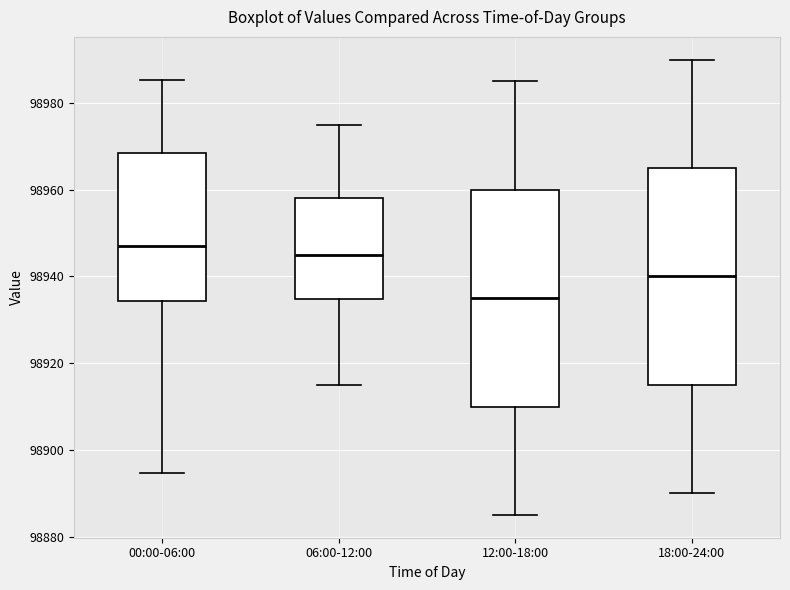

Reading left to right, read every box against the y-axis: the position of its median line, the range the box covers, and the ends of its whiskers. The values are not printed on the chart, so give them approximately, as read against the axis.

00:00-06:00: median 98948, box 98934 to 98968, whiskers 98894 to 98986
06:00-12:00: median 98946, box 98934 to 98958, whiskers 98916 to 98976
12:00-18:00: median 98936, box 98910 to 98960, whiskers 98886 to 98986
18:00-24:00: median 98940, box 98916 to 98966, whiskers 98890 to 98990